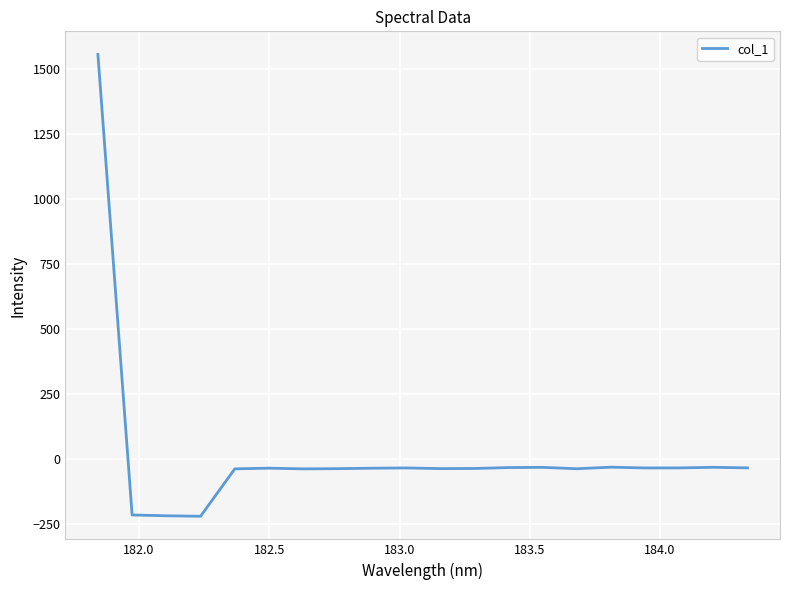

What is the greatest value displayed?

1557.7